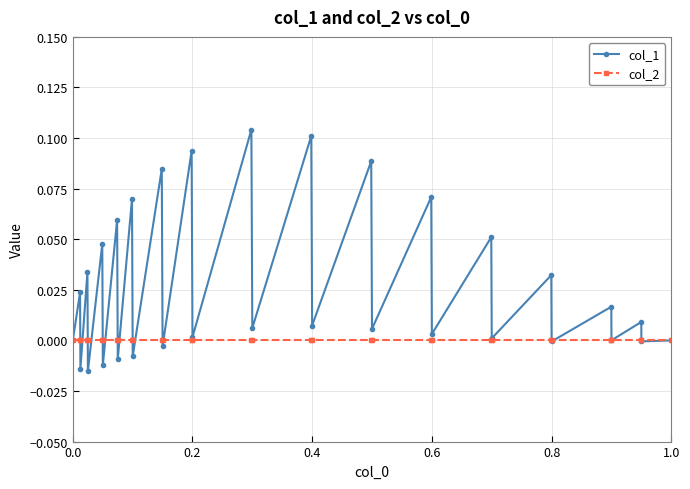

How many data points does each series have?

32